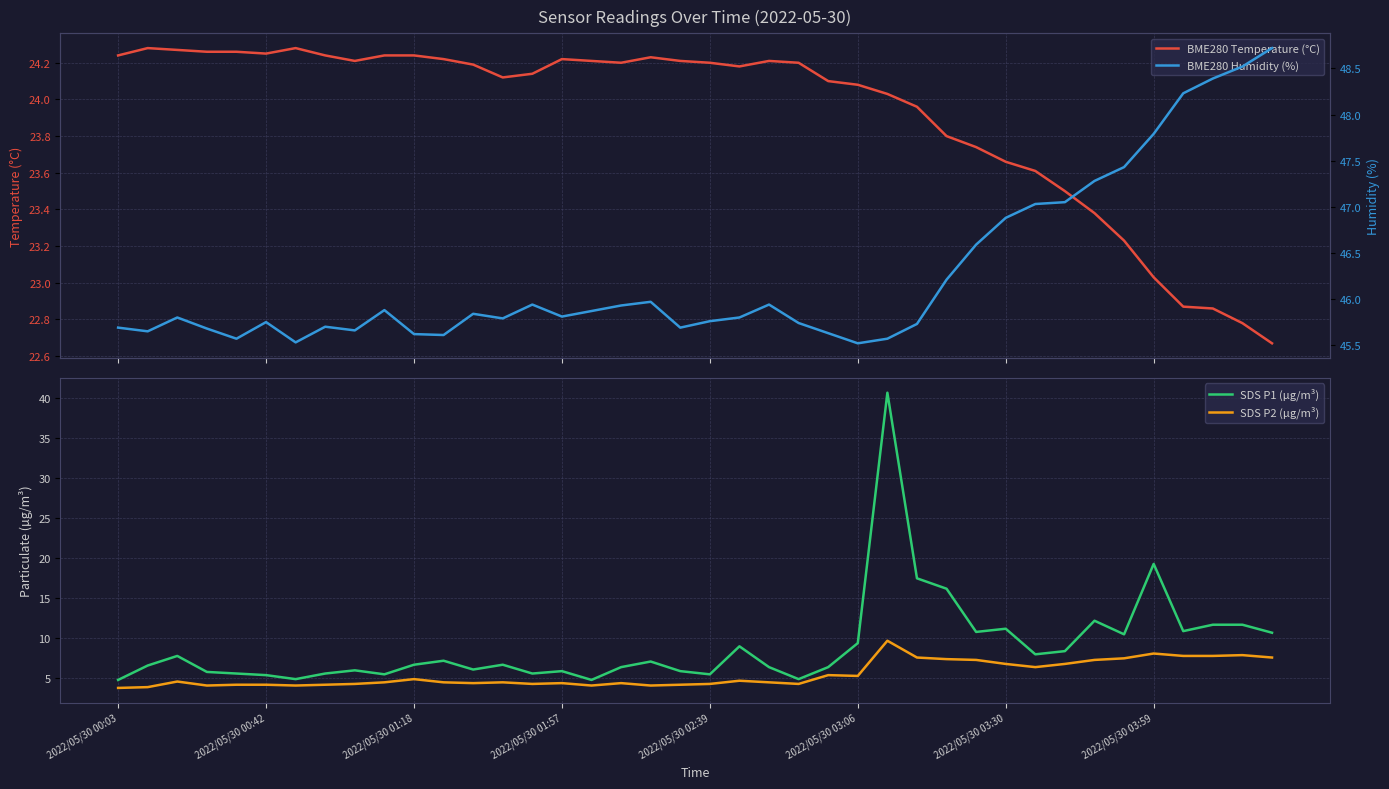

What is the highest value of the SDS P1 (µg/m³) series?

40.6